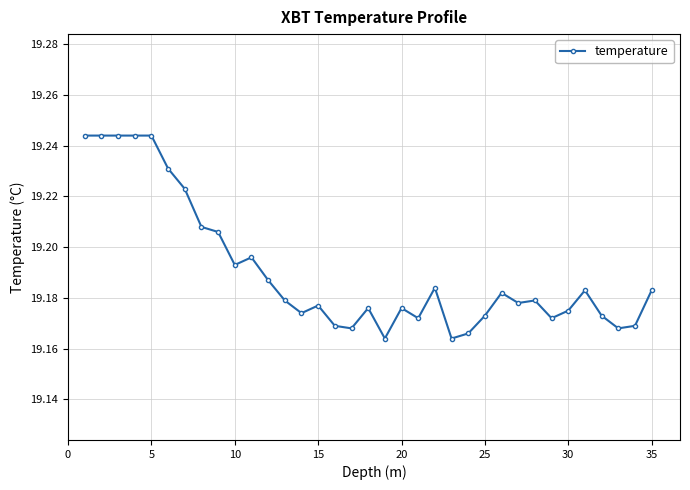

True or false: there are more than 1 points higher than both neighbors.

True